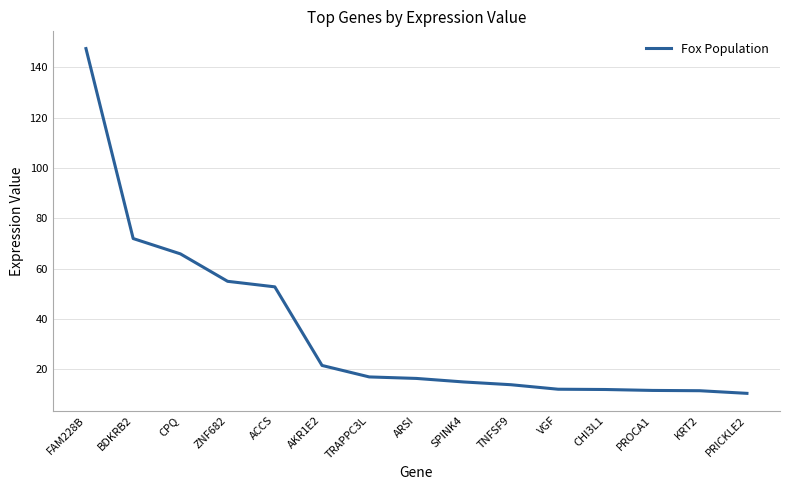

What is the difference between the second highest and minimum values?

61.5